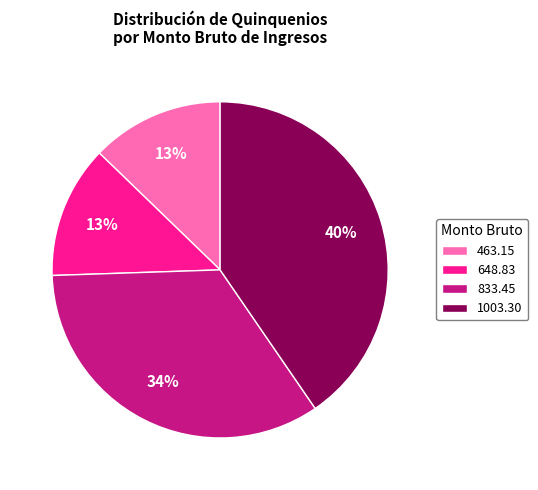

Is it true that 1003.30 is 51% of the pie?

False